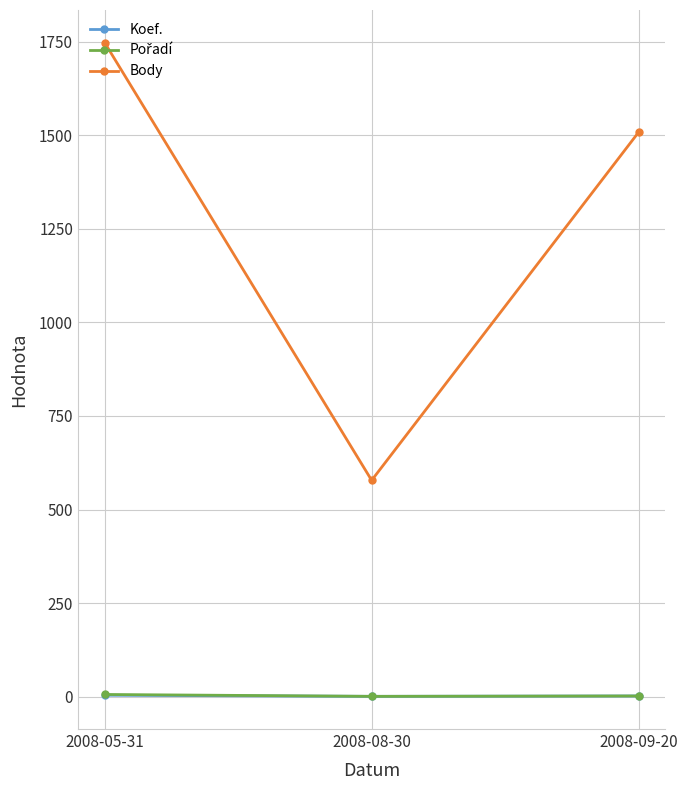

At how many categories does at least one series exceed 1199?

2